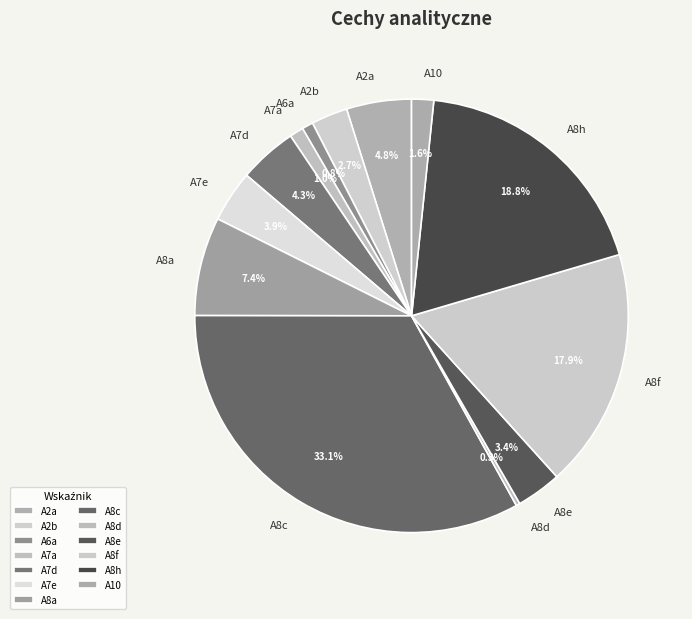

Approximately how many times larger is the value at A7a compared to A7e?

0.3